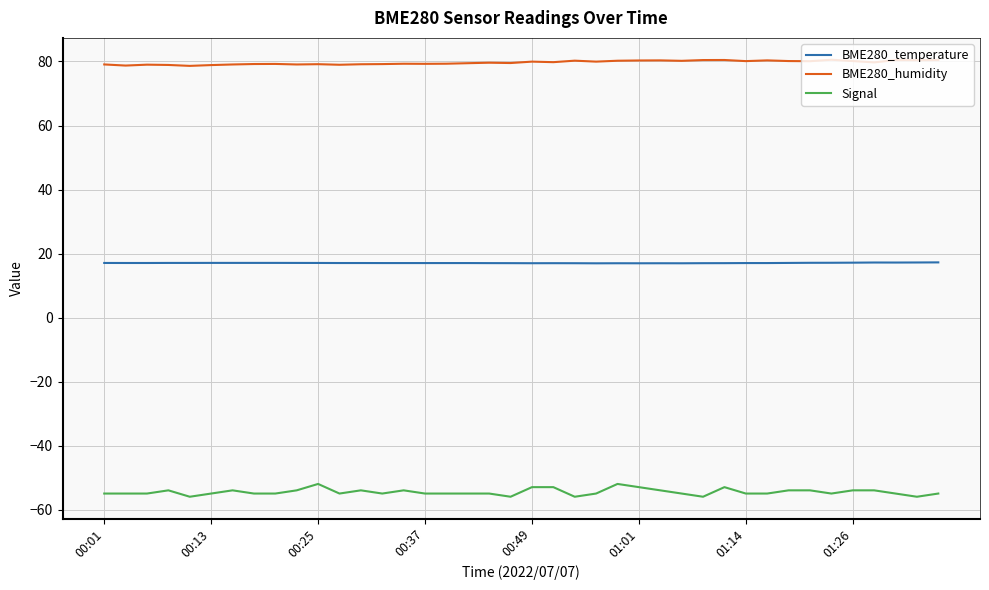

What is the lowest value of the BME280_temperature series?

16.9